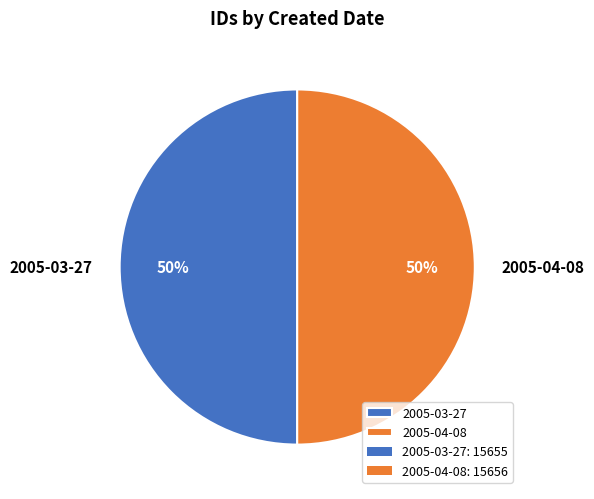

Approximately how many times larger is the value at 2005-04-08 compared to 2005-03-27?

1.0